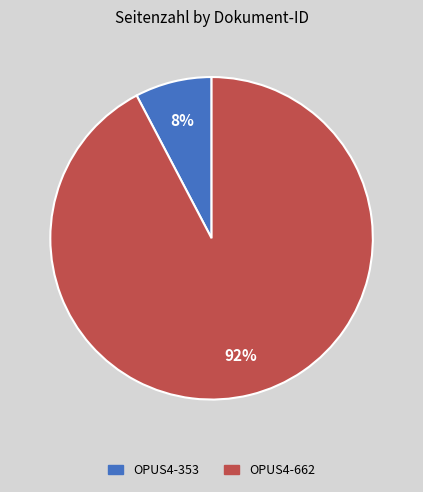

True or false: OPUS4-353 accounts for 17% of the total.

False